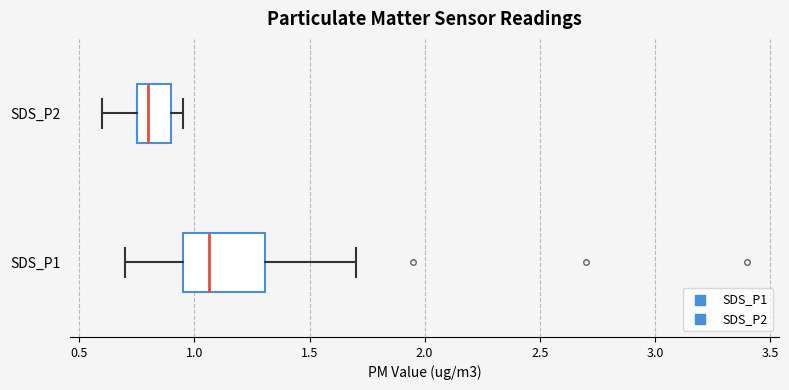

Where is the right edge of the box for SDS_P2 on the x-axis? The values are not printed on the chart, so give them approximately, as read against the axis.

0.90